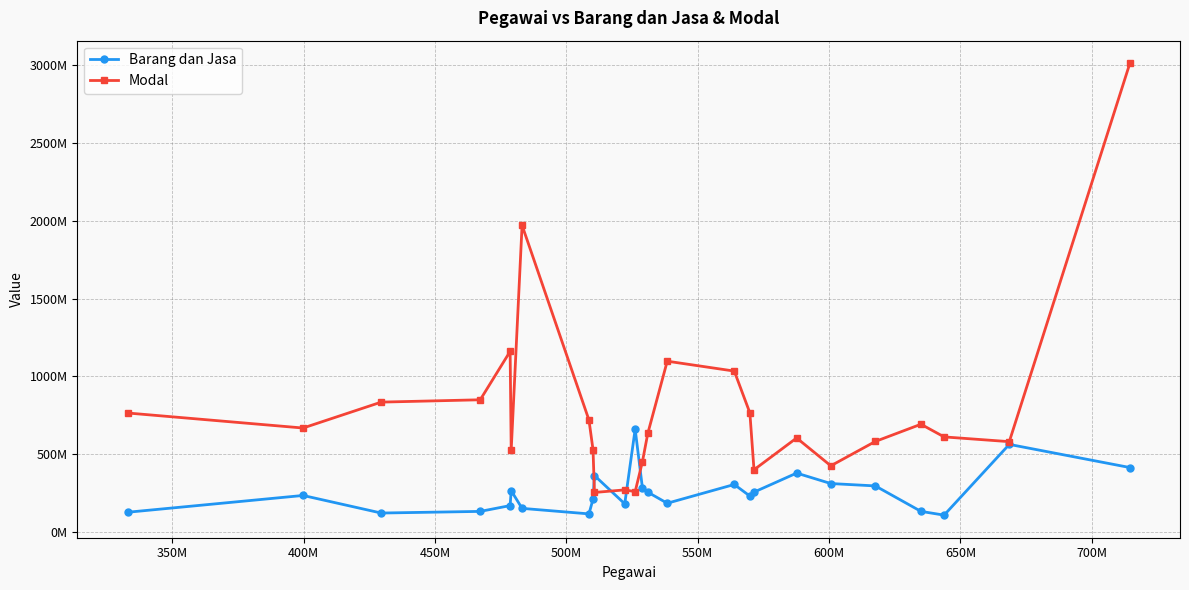

What are all the series names shown in the legend?

Barang dan Jasa, Modal